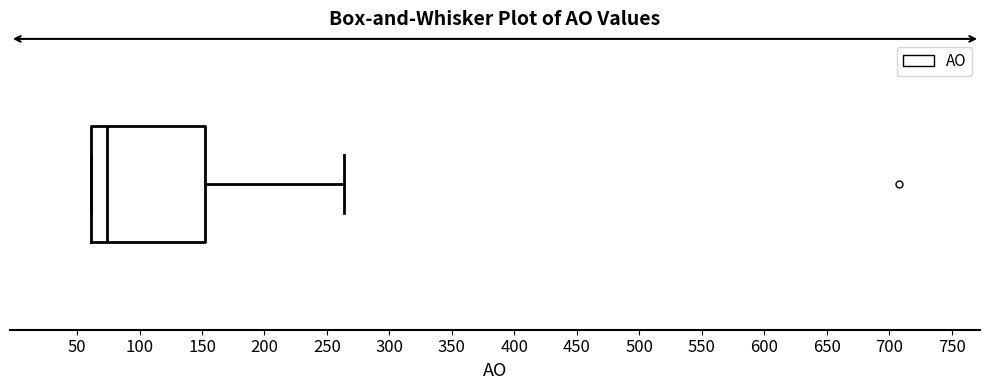

Transcribe this box plot: give where the median line is, the range the box spans, and where the two whiskers end, as read against the x-axis. The values are not printed on the chart, so give them approximately, as read against the axis.

median 75, box 60 to 155, whiskers 60 to 265